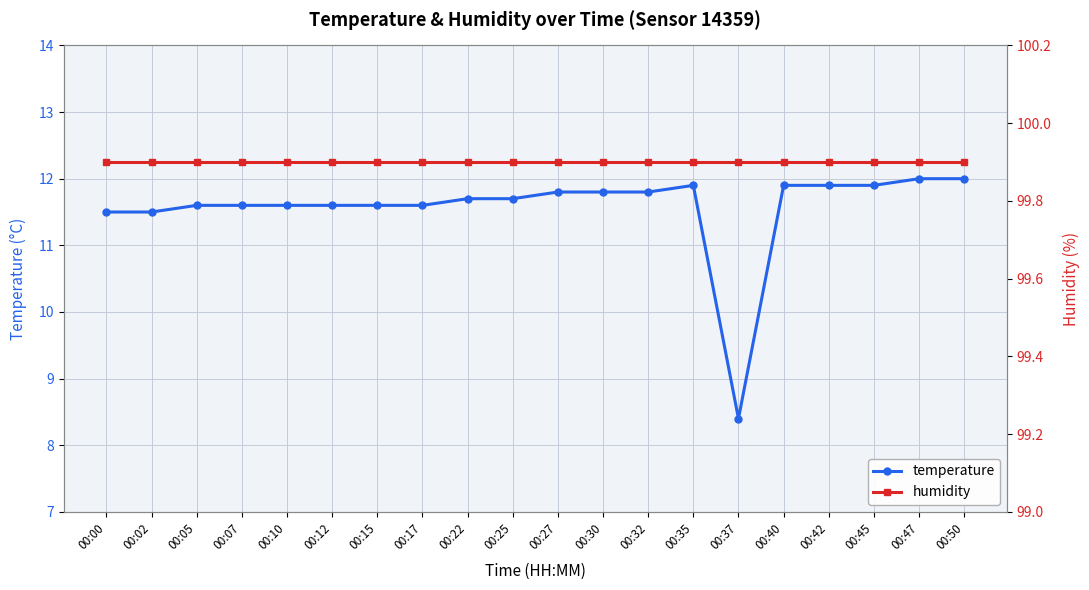

What is the value of the humidity point at the 8th from the left?

99.9